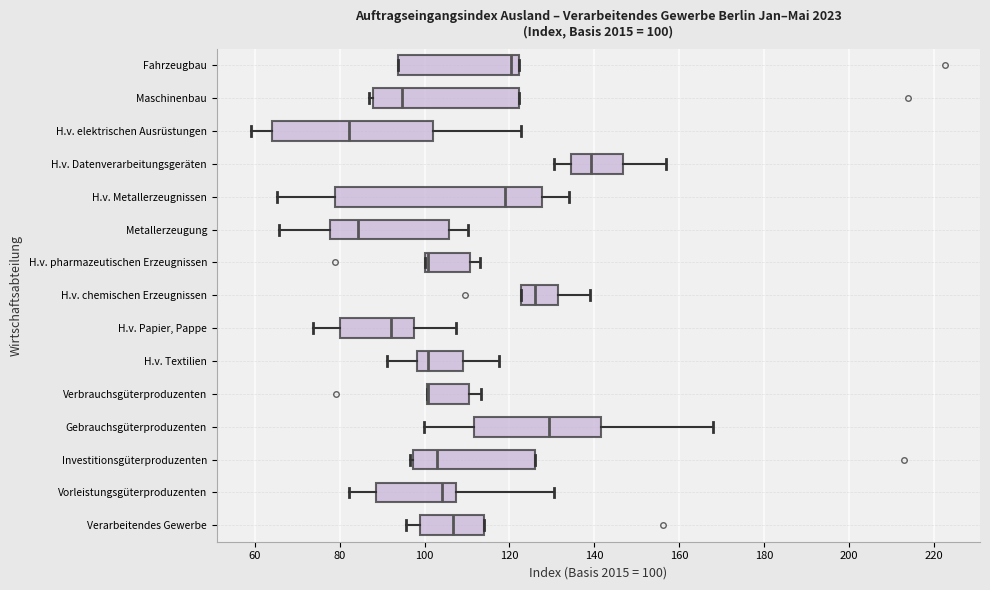

Which box is the widest, from its left edge to its right edge?

H.v. Metallerzeugnissen